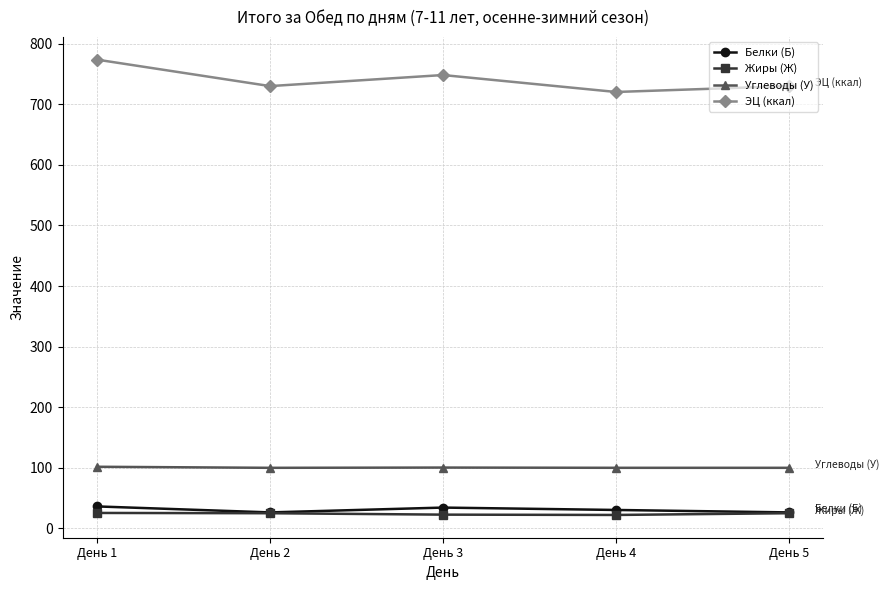

Is the value of Углеводы (У) at День 2 greater than the value of Белки (Б) at День 2?

Yes